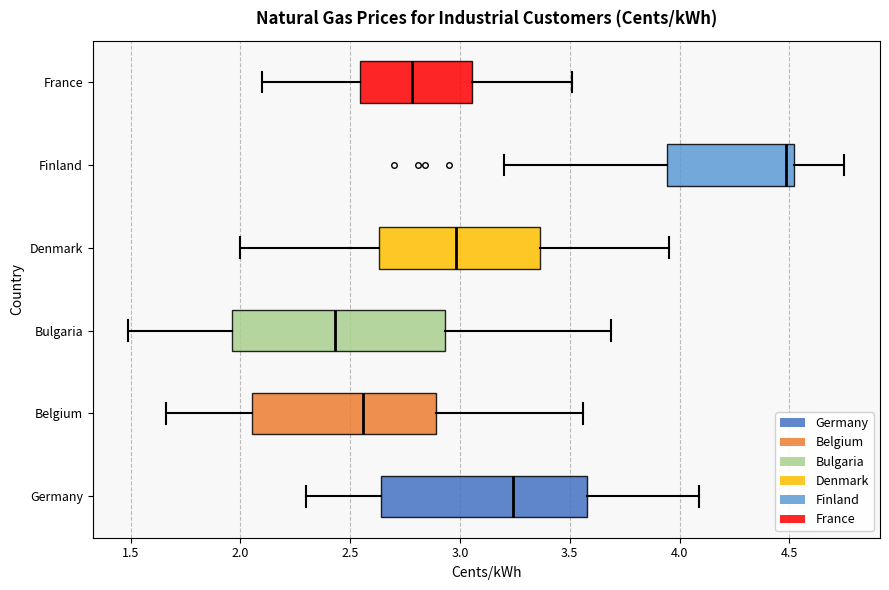

Reading bottom to top, transcribe this box plot: for each box, give where its median line is, the range the box spans, and where its two whiskers end, as read against the x-axis. The values are not printed on the chart, so give them approximately, as read against the axis.

Germany: median 3.25, box 2.65 to 3.60, whiskers 2.30 to 4.10
Belgium: median 2.55, box 2.05 to 2.90, whiskers 1.65 to 3.55
Bulgaria: median 2.45, box 1.95 to 2.95, whiskers 1.50 to 3.70
Denmark: median 3.00, box 2.65 to 3.35, whiskers 2.00 to 3.95
Finland: median 4.50 (just left of the box's right edge), box 3.95 to 4.50, whiskers 3.20 to 4.75
France: median 2.80, box 2.55 to 3.05, whiskers 2.10 to 3.50